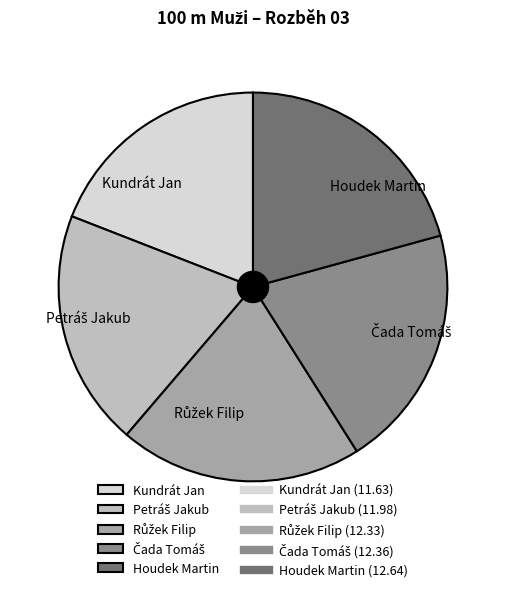

Is Houdek Martin the majority of the pie?

No